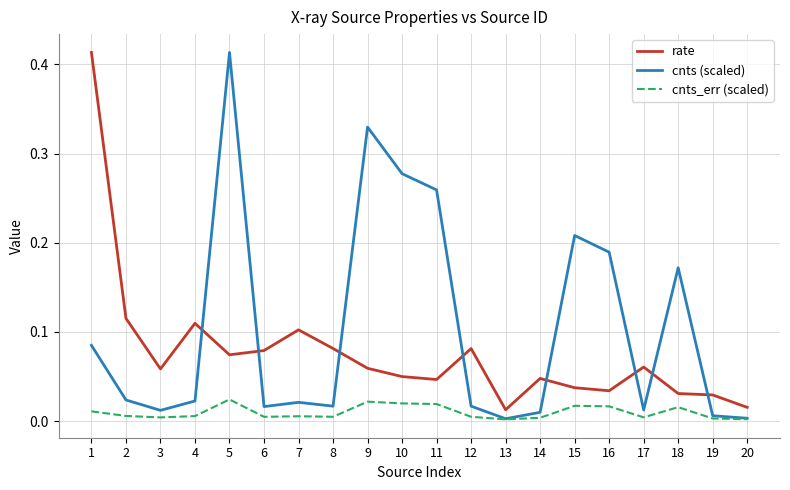

Is the value of rate at 7 greater than the value of cnts (scaled) at 3?

Yes